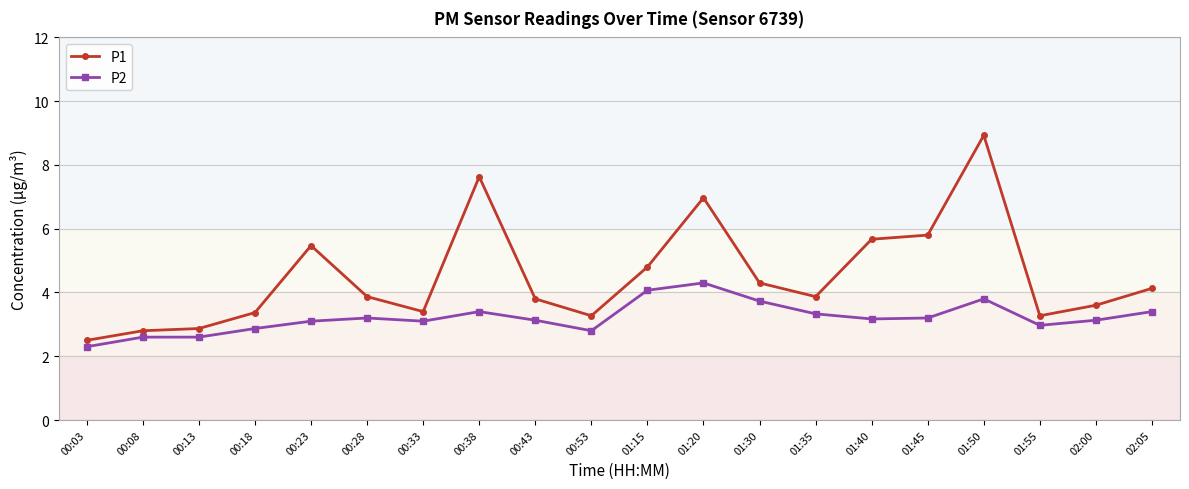

What is the approximate value of P1 at 00:13?

2.9